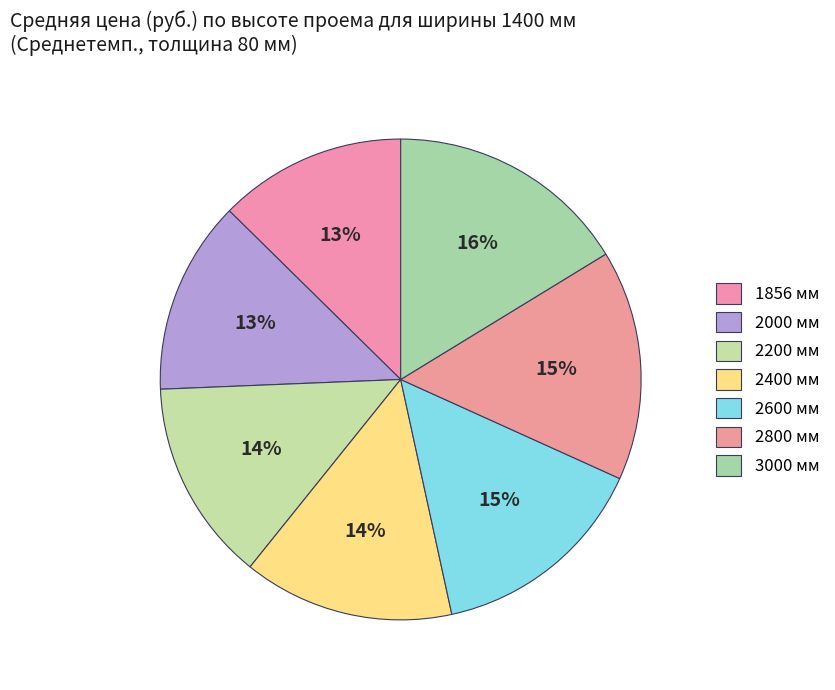

Count the number of slices in the pie.

7